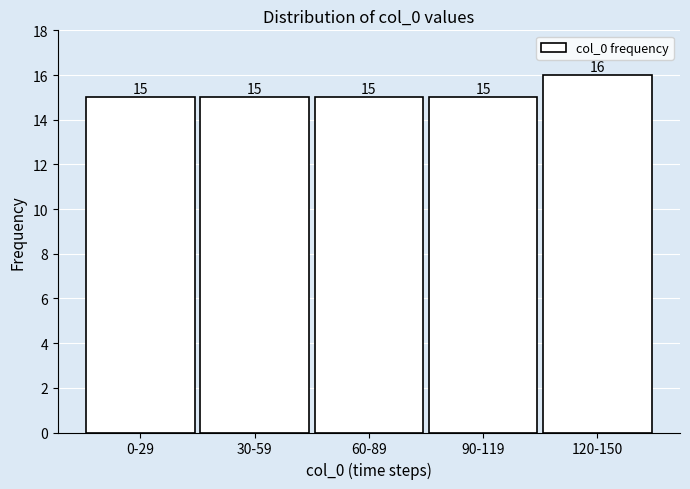

Reading left to right, transcribe all the data shown in this chart.

15	15	15	15	16